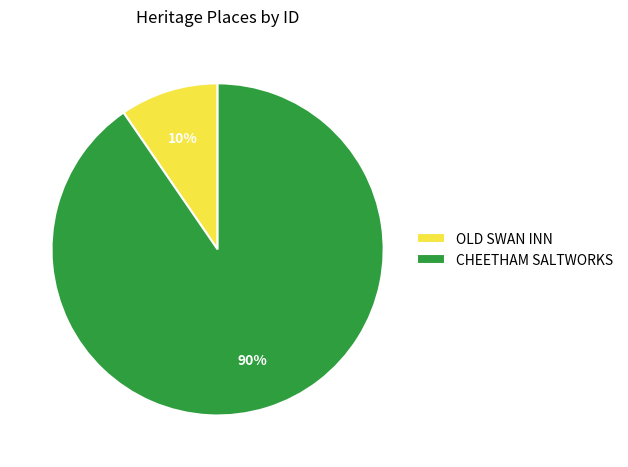

Is there a majority slice in this chart?

Yes